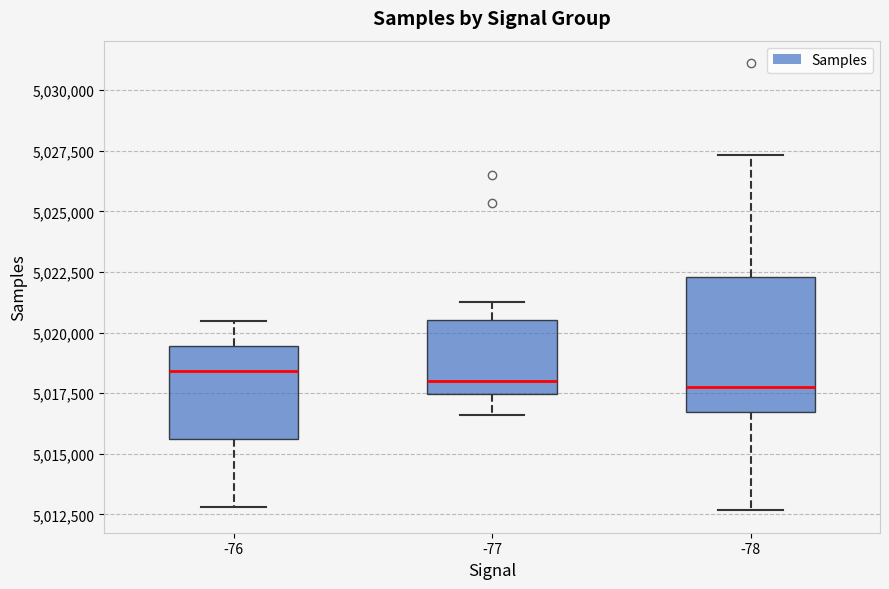

Comparing the boxes themselves (not the whiskers), which one is the tallest?

-78